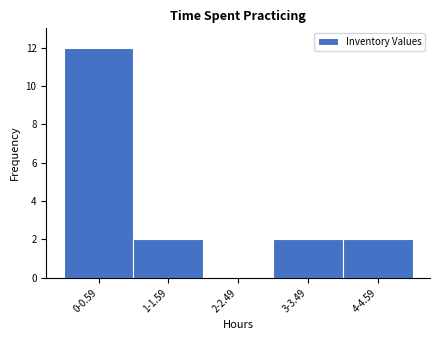

Reading right to left, what are all the values shown in this chart?

4-4.59=2	3-3.49=2	2-2.49=0	1-1.59=2	0-0.59=12